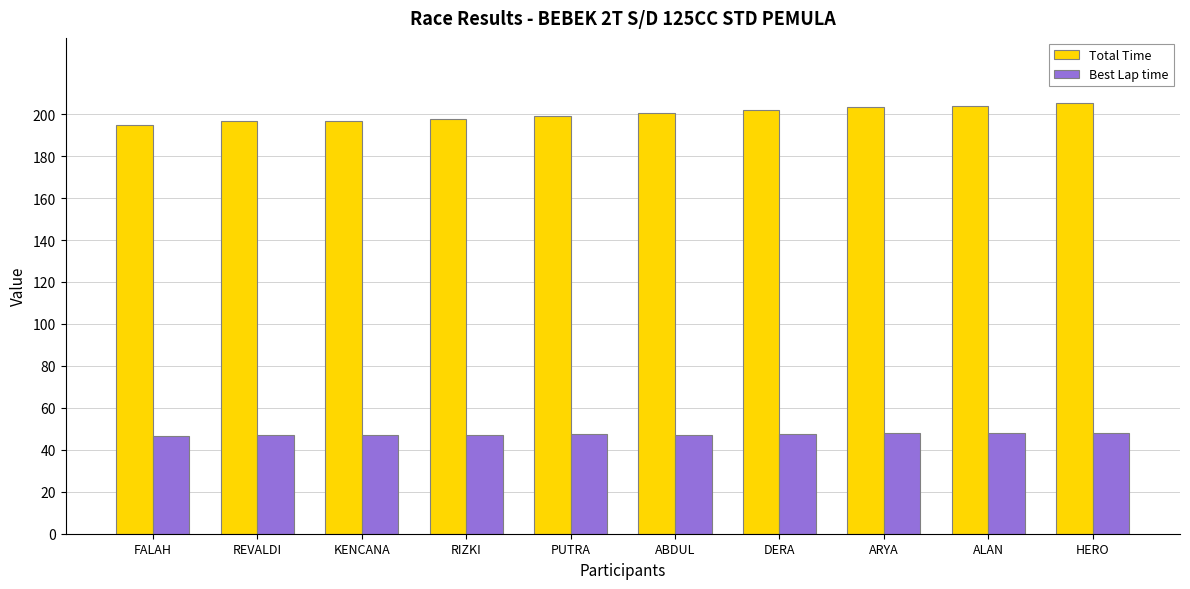

Does the chart contain stacked bars?

No